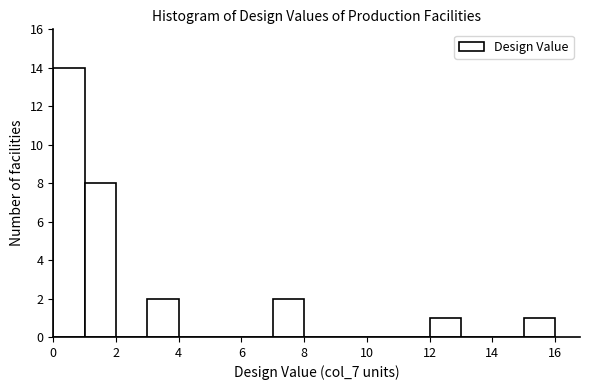

Reading left to right, list every bar in this chart as the range it spans on the x-axis followed by its height. The values are not printed on the chart, so give them approximately, as read against the axis.

0 to 1: 14
1 to 2: 8
2 to 3: 0
3 to 4: 2
4 to 5: 0
5 to 6: 0
6 to 7: 0
7 to 8: 2
8 to 9: 0
9 to 10: 0
10 to 11: 0
11 to 12: 0
12 to 13: 1
13 to 14: 0
14 to 15: 0
15 to 16: 1